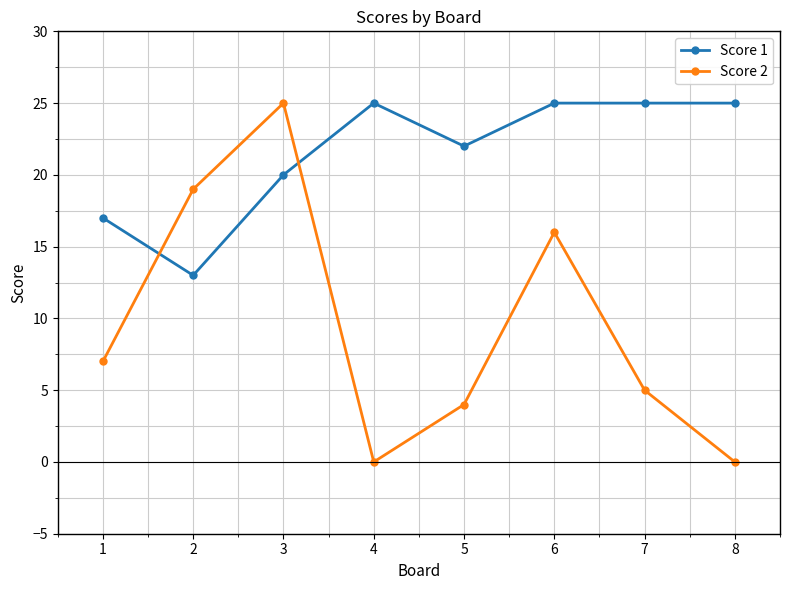

Count the Score 1 values in the range 20 to 25.

6